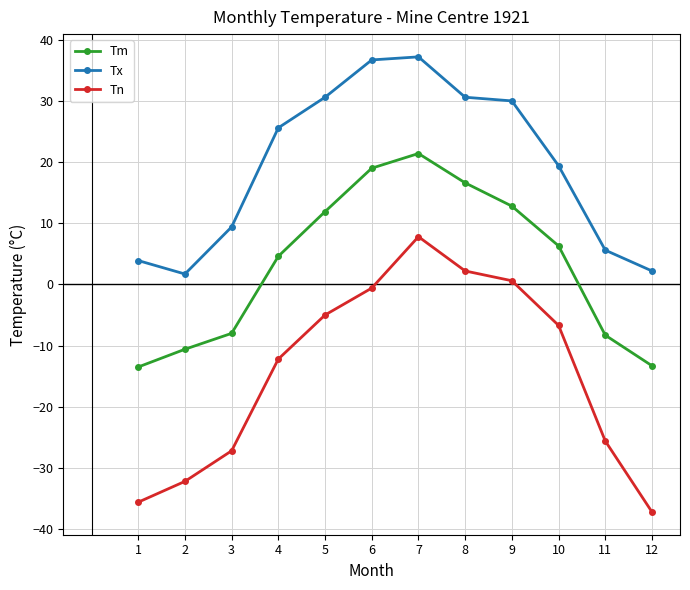

What are all the series names shown in the legend?

Tm, Tx, Tn